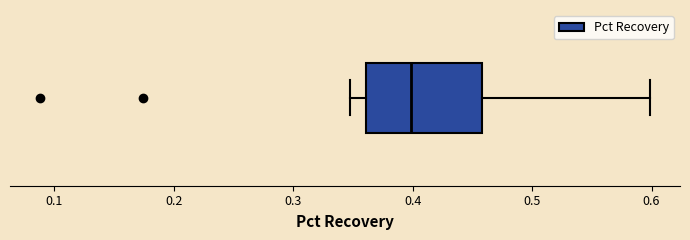

Where is the left edge of the box on the x-axis? The values are not printed on the chart, so give them approximately, as read against the axis.

0.36